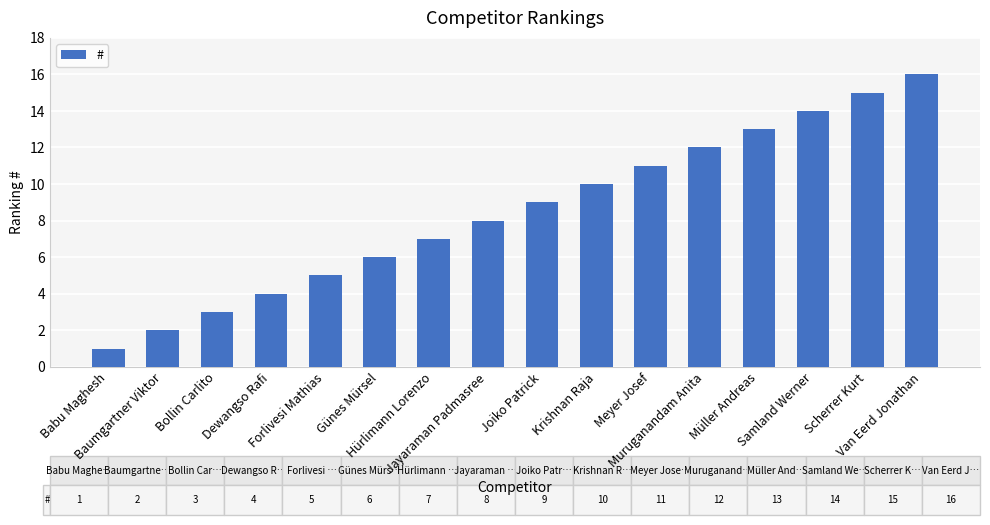

List the labels in order of value, smallest first.

Babu Maghesh, Baumgartner Viktor, Bollin Carlito, Dewangso Rafi, Forlivesi Mathias, Günes Mürsel, Hürlimann Lorenzo, Jayaraman Padmasree, Joiko Patrick, Krishnan Raja, Meyer Josef, Muruganandam Anita, Müller Andreas, Samland Werner, Scherrer Kurt, Van Eerd Jonathan